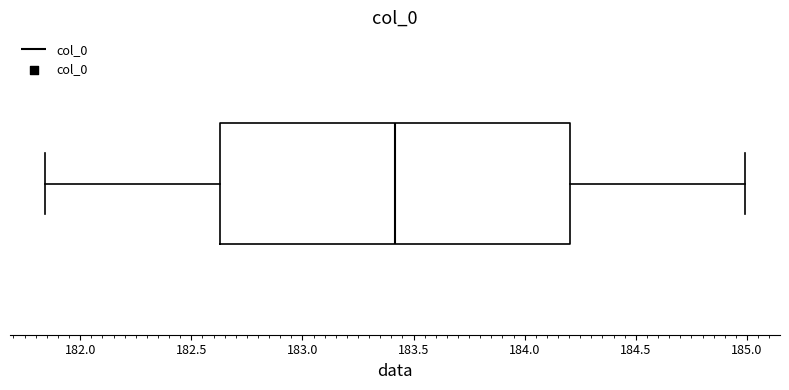

Where does the median line of the box sit on the x-axis? The values are not printed on the chart, so give them approximately, as read against the axis.

183.40